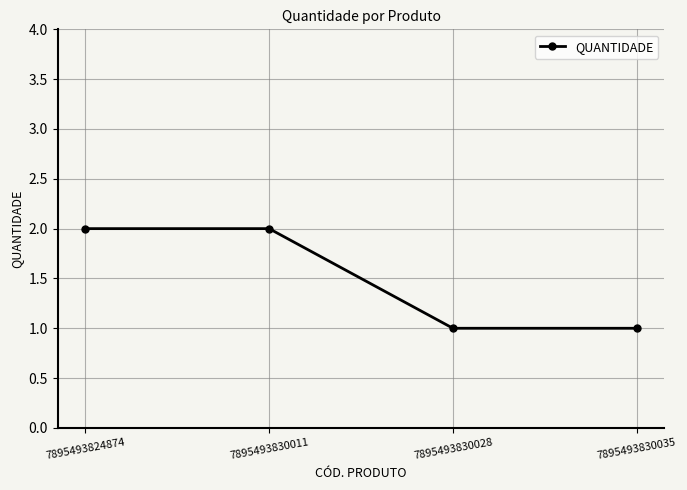

What is the minimum value shown in the chart?

1